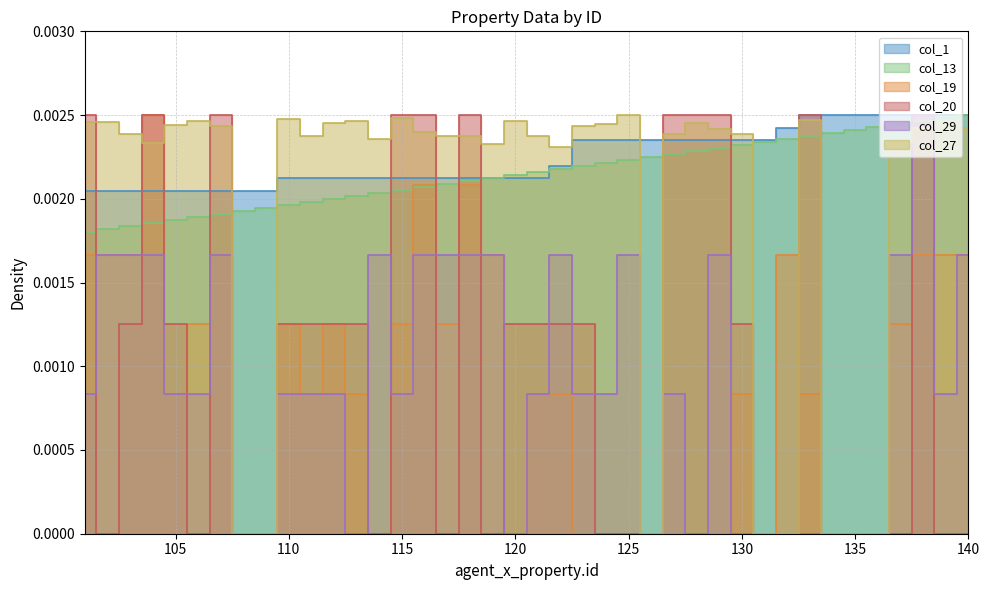

List the labels in order of col_1 value, smallest first.

101, 102, 103, 104, 105, 106, 107, 108, 109, 110, 111, 112, 113, 114, 115, 116, 117, 118, 119, 120, 121, 122, 123, 124, 125, 126, 127, 128, 129, 130, 131, 132, 133, 134, 135, 136, 137, 138, 139, 140